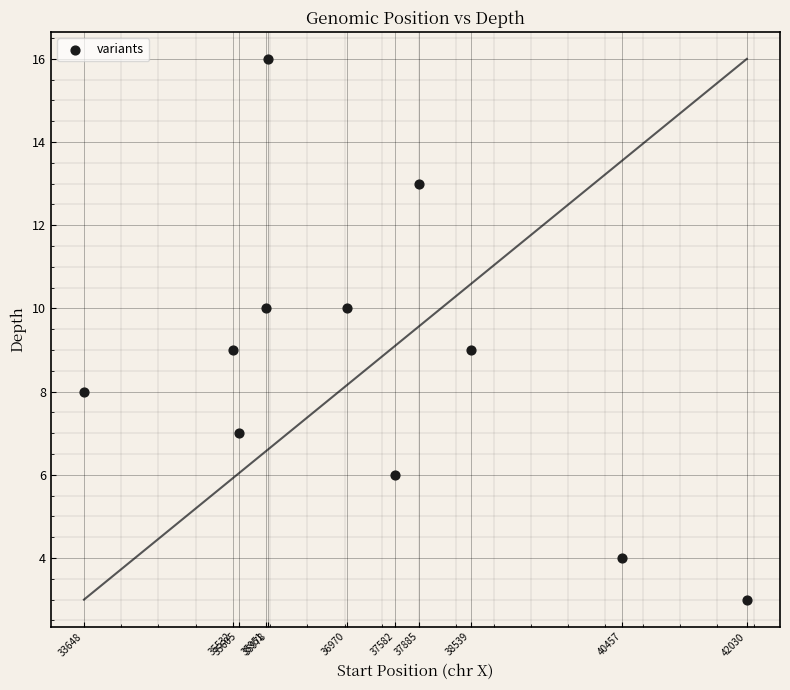

What is the average Y value?

9